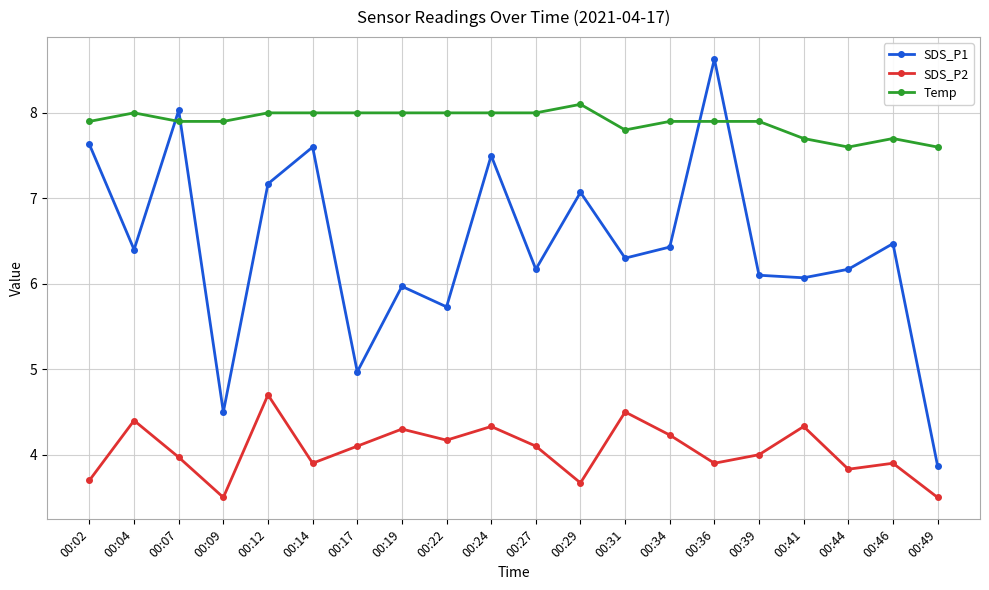

What are all the series names shown in the legend?

SDS_P1, SDS_P2, Temp